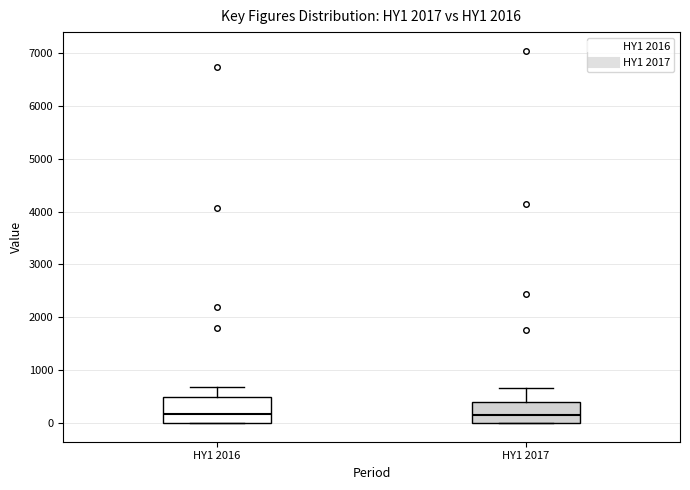

Reading left to right, transcribe this box plot: for each box, give where its median line is, the range the box spans, and where its two whiskers end, as read against the y-axis. The values are not printed on the chart, so give them approximately, as read against the axis.

HY1 2016: median 200, box 0 to 500, whiskers 0 to 700
HY1 2017: median 100, box 0 to 400, whiskers 0 to 700